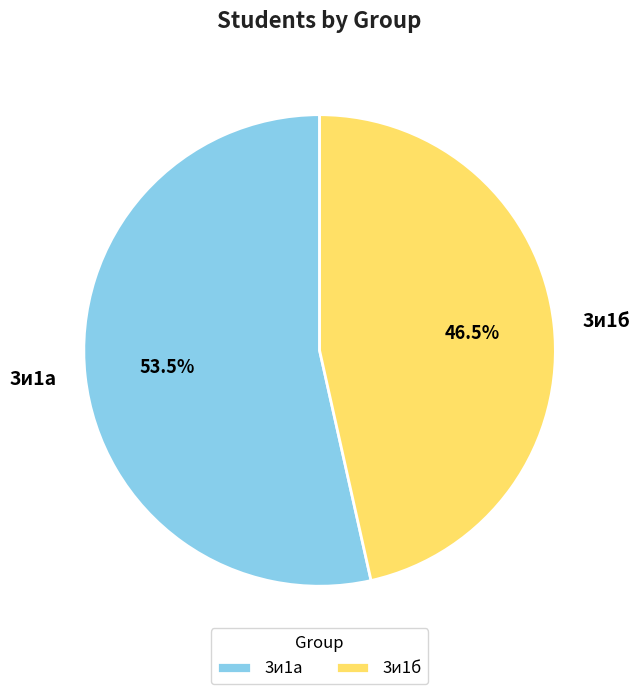

Which has a higher value, 3и1а or 3и1б?

3и1а